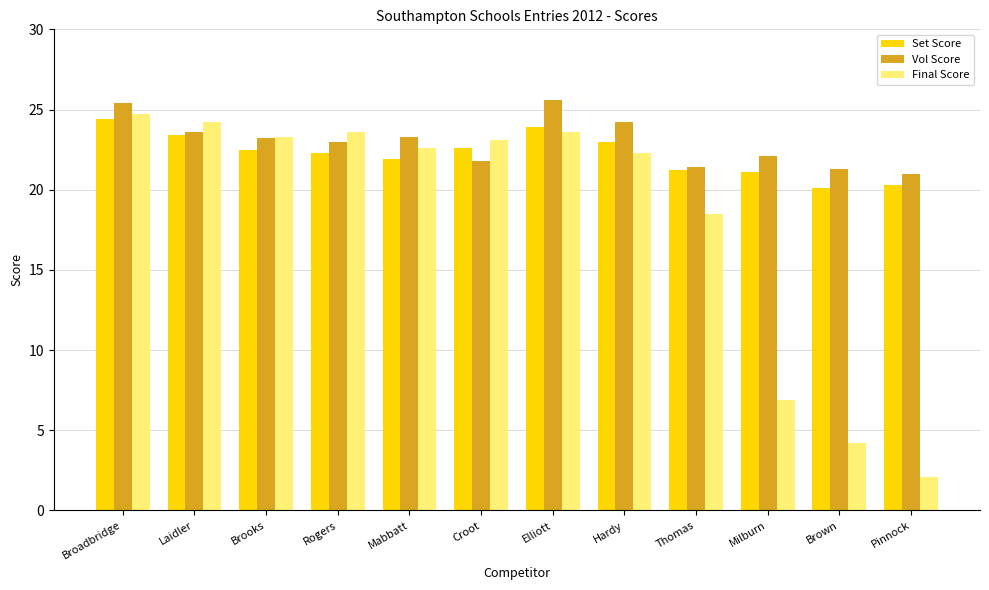

At which label does Final Score reach its peak?

Broadbridge